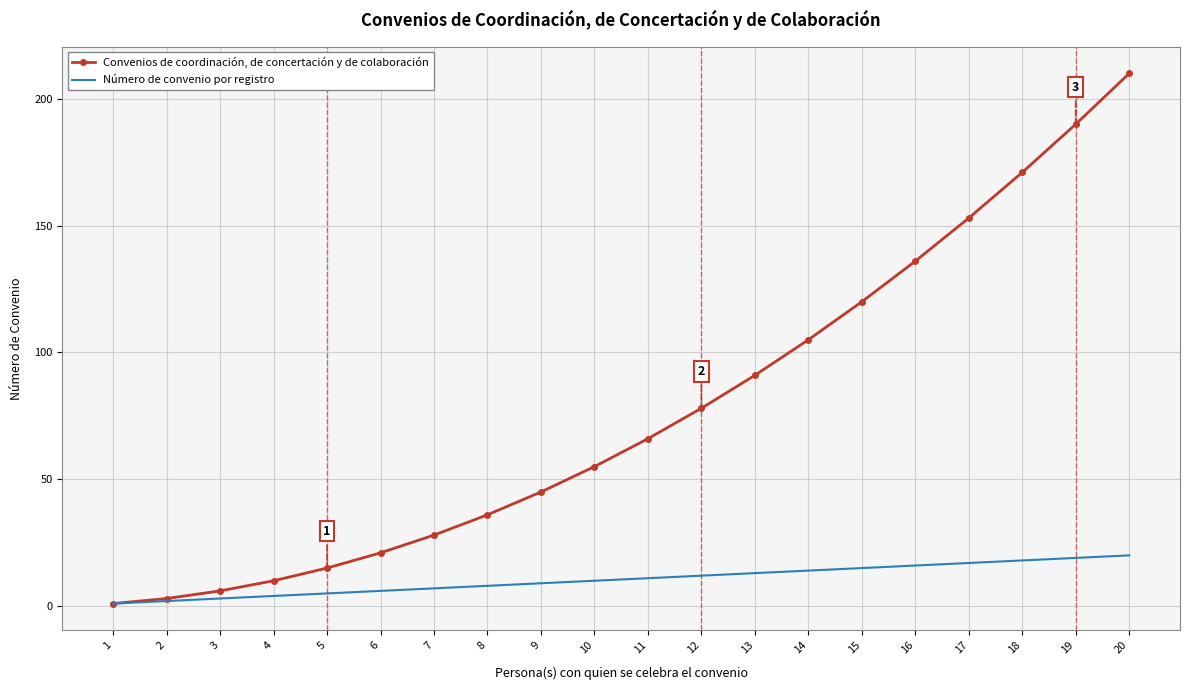

The Convenios de coordinación, de concertación y de colaboración series shows 186 at 15. True or false?

False